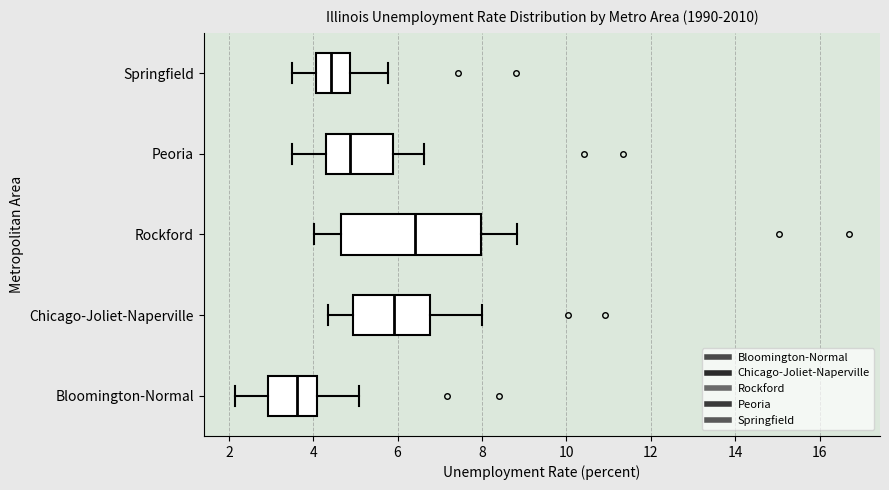

Comparing the boxes themselves (not the whiskers), which one is the widest?

Rockford